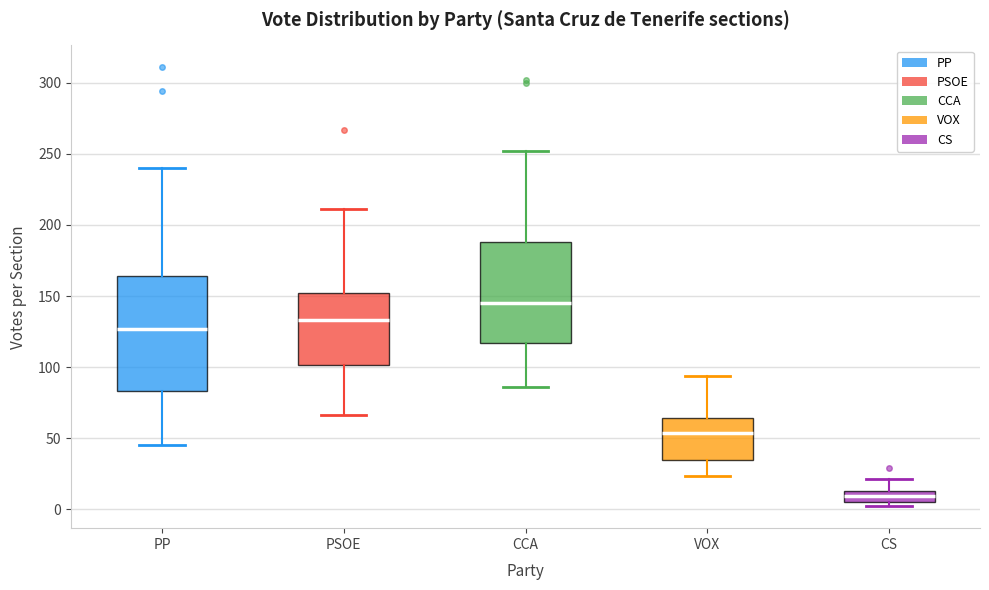

Reading left to right, transcribe this box plot: for each box, give where its median line is, the range the box spans, and where its two whiskers end, as read against the y-axis. The values are not printed on the chart, so give them approximately, as read against the axis.

PP: median 125, box 85 to 165, whiskers 45 to 240
PSOE: median 135, box 100 to 150, whiskers 65 to 210
CCA: median 145, box 115 to 190, whiskers 85 to 250
VOX: median 55, box 35 to 65, whiskers 25 to 95
CS: median 10, box 5 to 15, whiskers 0 to 20